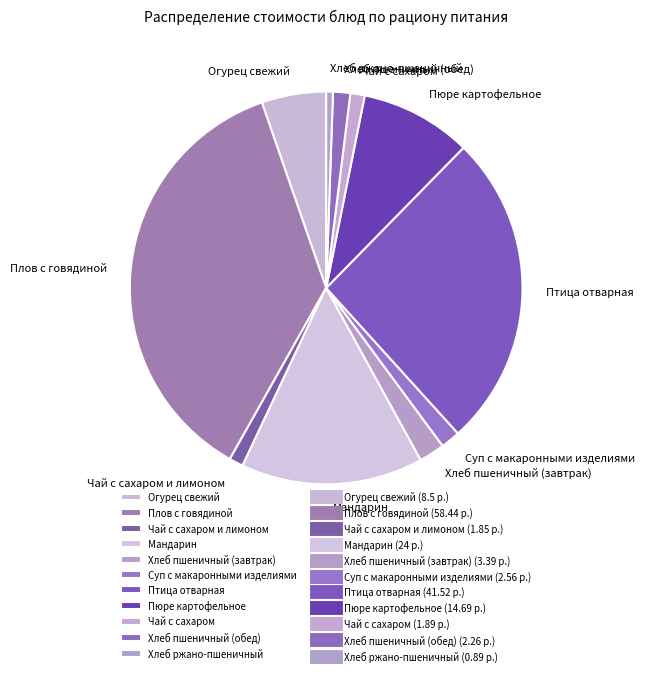

Which slice is the largest?

Плов с говядиной